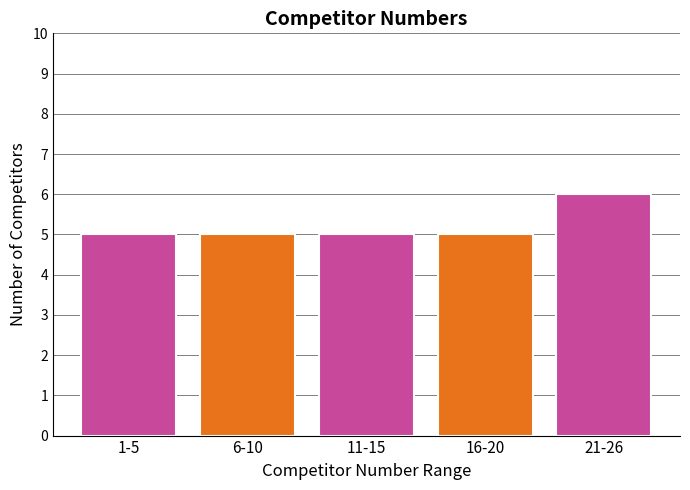

Reading left to right, list all the values displayed in this chart.

1-5=5	6-10=5	11-15=5	16-20=5	21-26=6